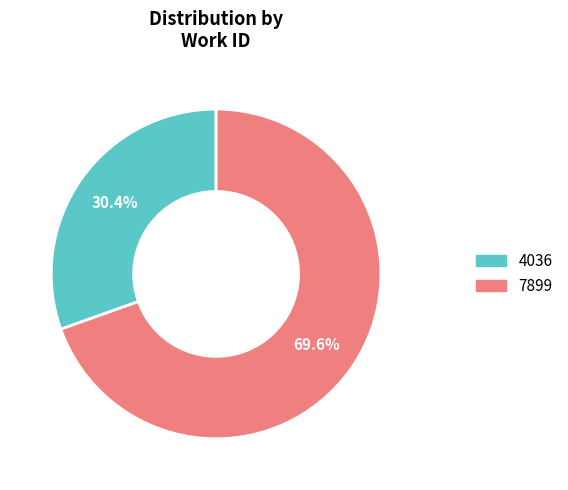

To the nearest percent, what portion does 7899 represent?

70%